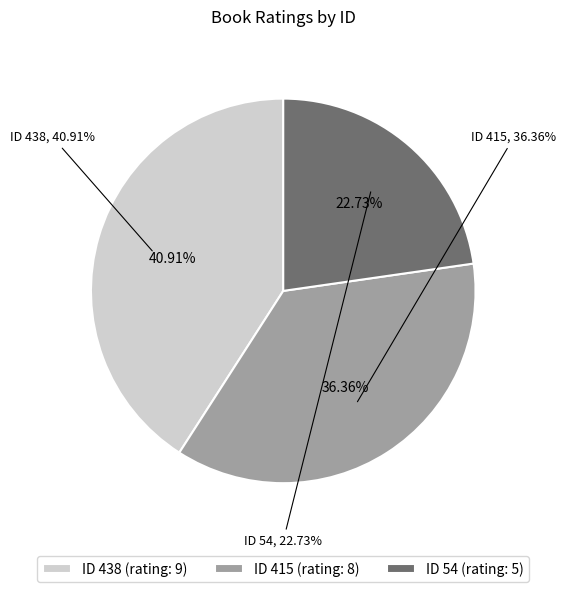

What percentage is NOT represented by 438?

59.1%